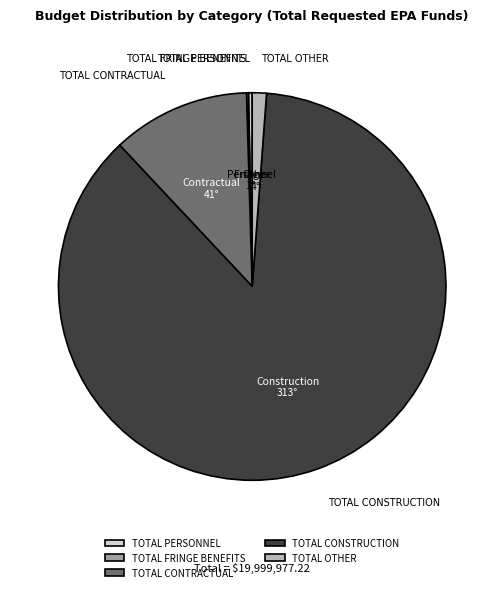

Approximately how many times larger is the value at TOTAL CONTRACTUAL compared to TOTAL PERSONNEL?

37.2